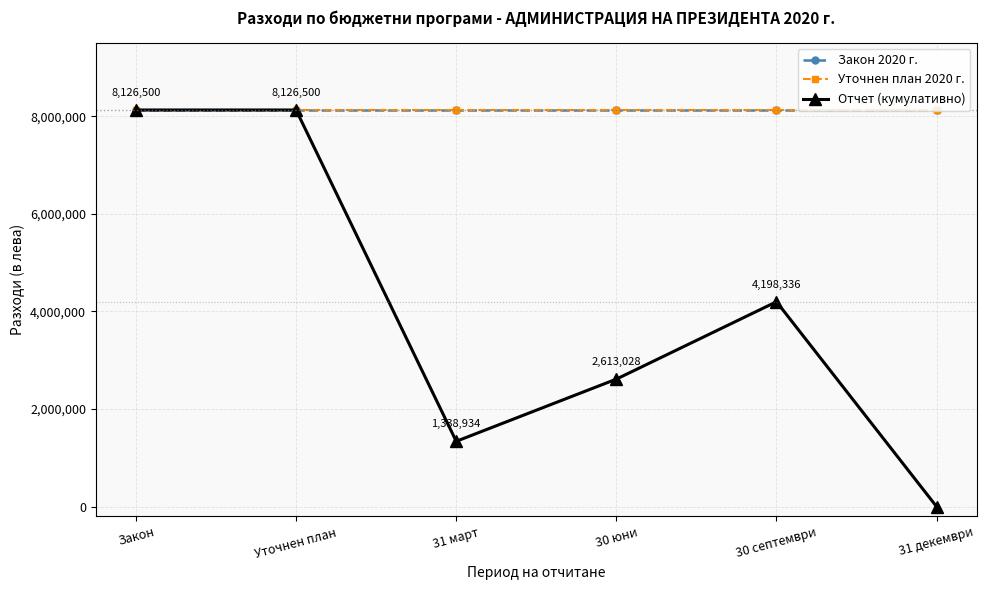

What is the sum of the Закон 2020 г. values at 31 декември and 30 септември?

16253000